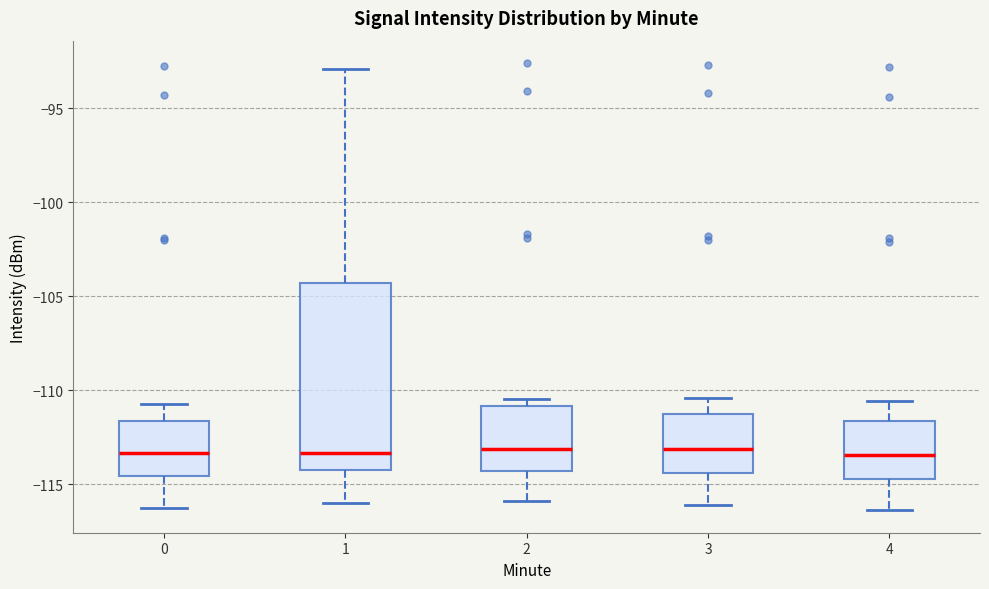

Which box is the tallest, from its lower edge to its upper edge?

1